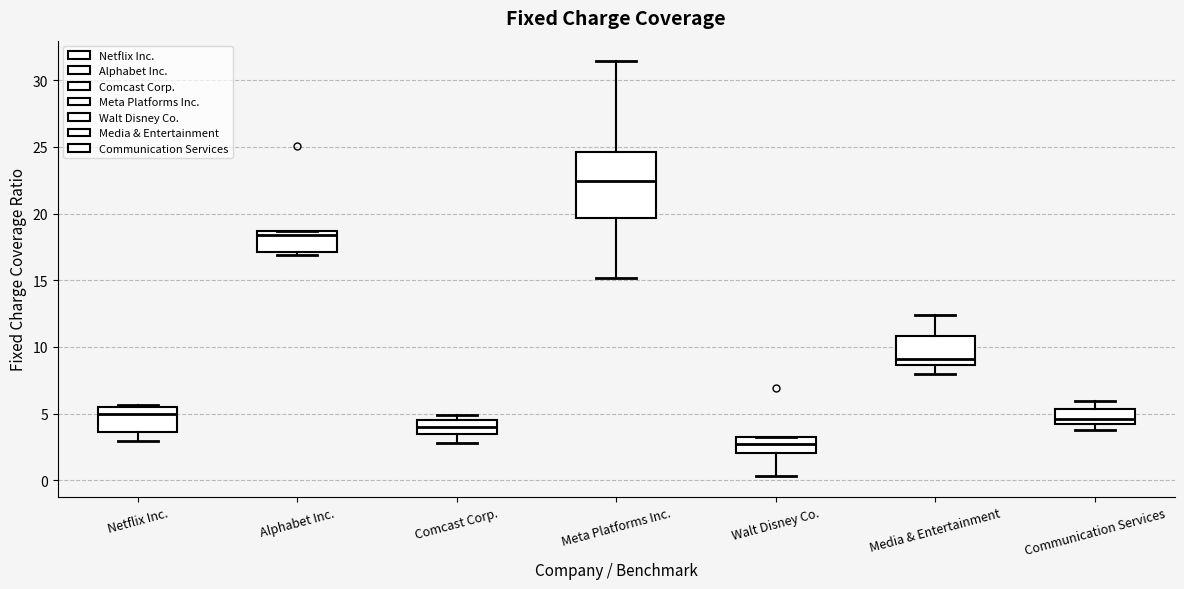

Reading left to right, transcribe this box plot: for each box, give where its median line is, the range the box spans, and where its two whiskers end, as read against the y-axis. The values are not printed on the chart, so give them approximately, as read against the axis.

Netflix Inc.: median 5.0, box 3.5 to 5.5, whiskers 3.0 to 5.5 (just above the box's upper edge)
Alphabet Inc.: median 18.5 (just below the box's upper edge), box 17.0 to 18.5, whiskers 17.0 (just below the box's lower edge) to 18.5
Comcast Corp.: median 4.0, box 3.5 to 4.5, whiskers 3.0 to 5.0
Meta Platforms Inc.: median 22.5, box 19.5 to 24.5, whiskers 15.0 to 31.5
Walt Disney Co.: median 2.5, box 2.0 to 3.5, whiskers 0.5 to 3.5
Media & Entertainment: median 9.0, box 8.5 to 11.0, whiskers 8.0 to 12.5
Communication Services: median 4.5 (just above the box's lower edge), box 4.5 to 5.5, whiskers 3.5 to 6.0